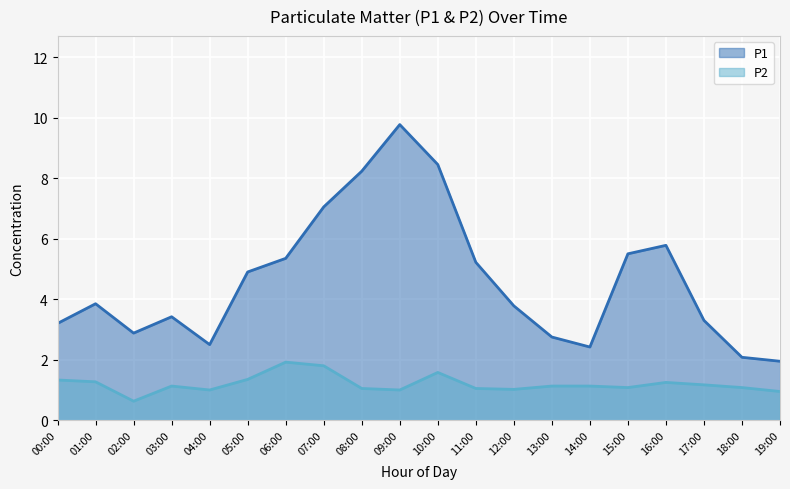

What is the sum of all P2 values?

23.9